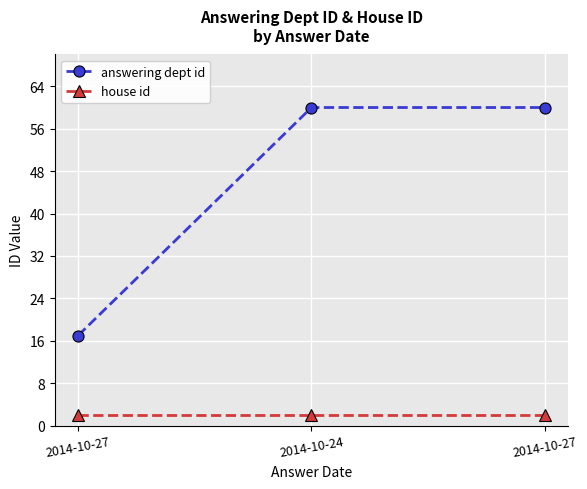

How many distinct data groups are displayed?

2